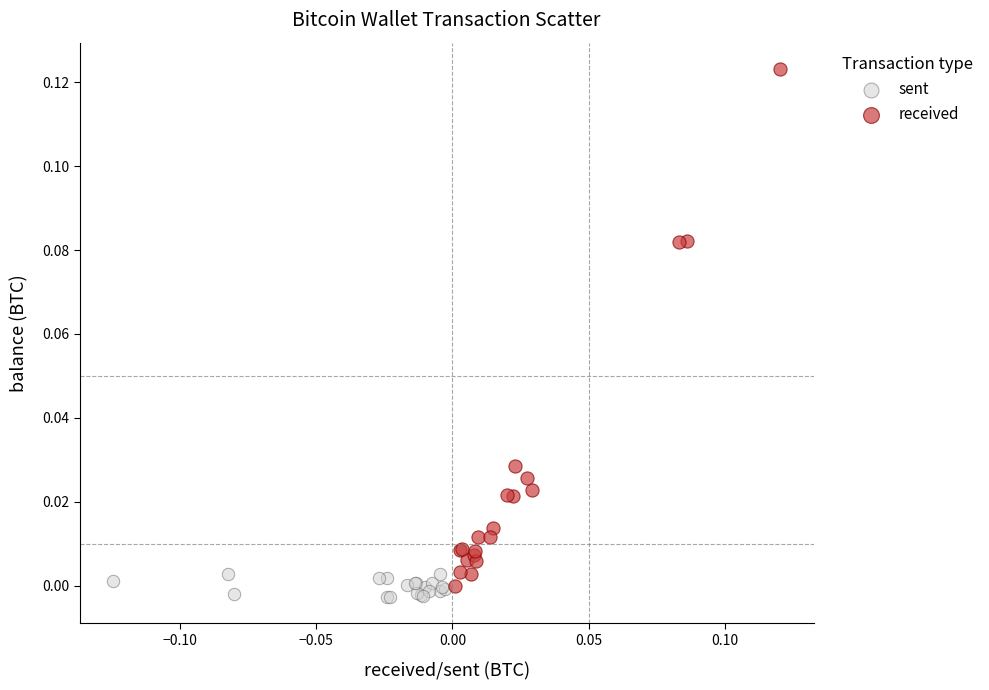

Which series reaches the maximum Y coordinate?

received